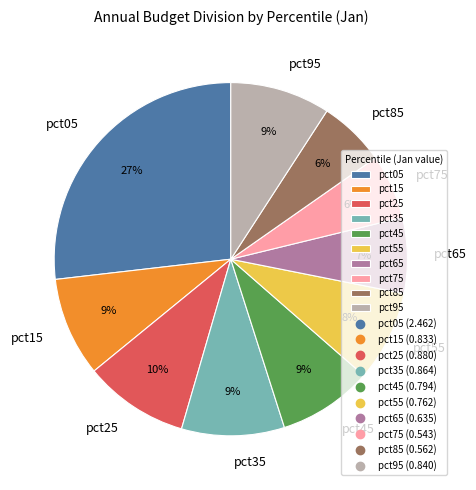

Is the sum of pct75 and pct25 greater than half?

No